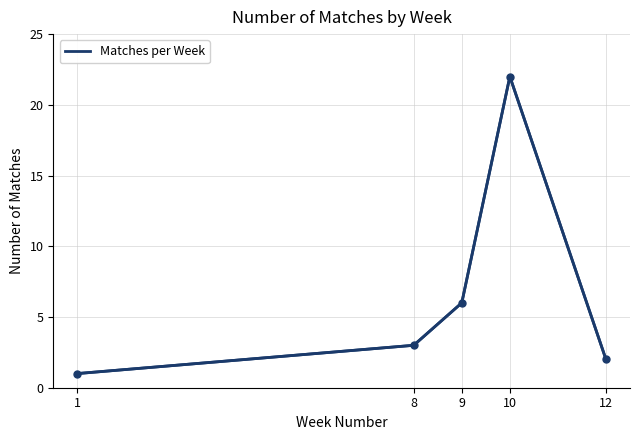

What is the maximum value for Matches per Week?

21.9